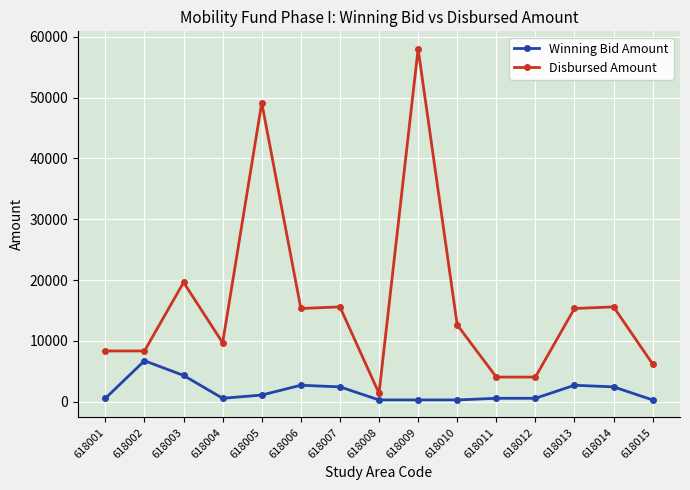

The Disbursed Amount series shows 6179.2 at 618015. True or false?

True